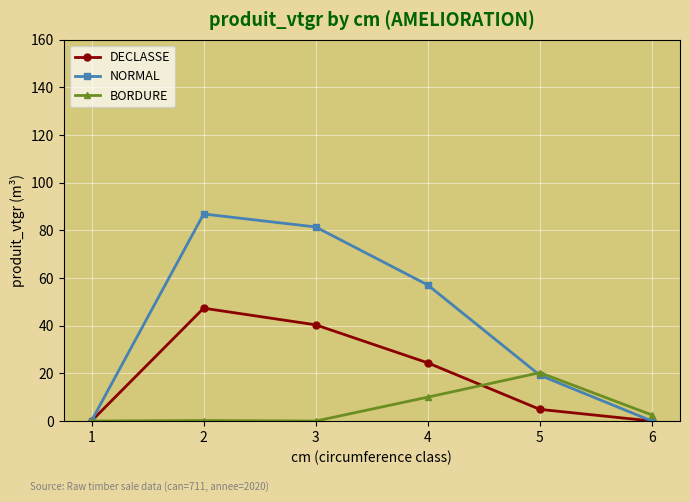

Does the chart display data point markers on the line(s)?

Yes